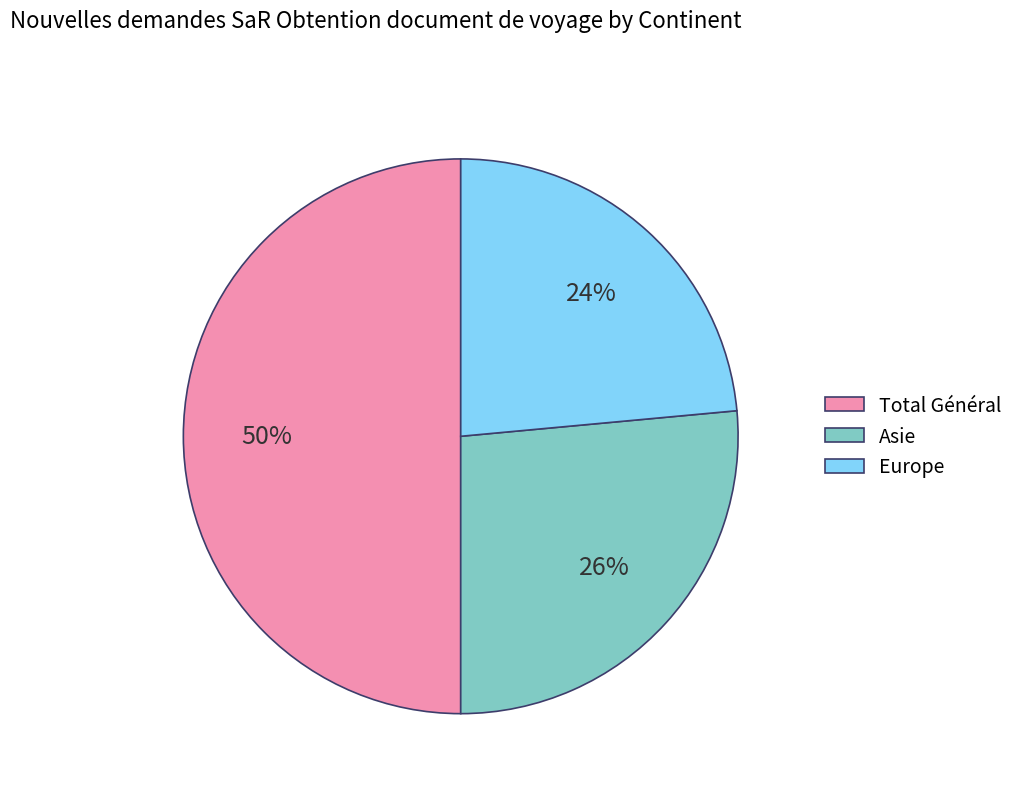

How many slices are in this pie chart?

3